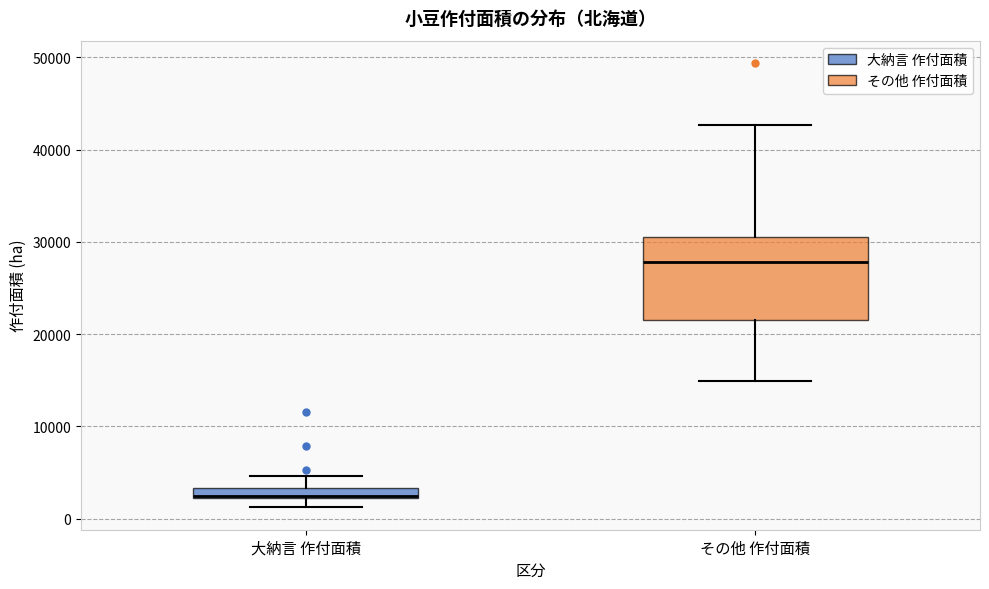

Where does the lower whisker of the box for その他 作付面積 end on the y-axis? The values are not printed on the chart, so give them approximately, as read against the axis.

15000